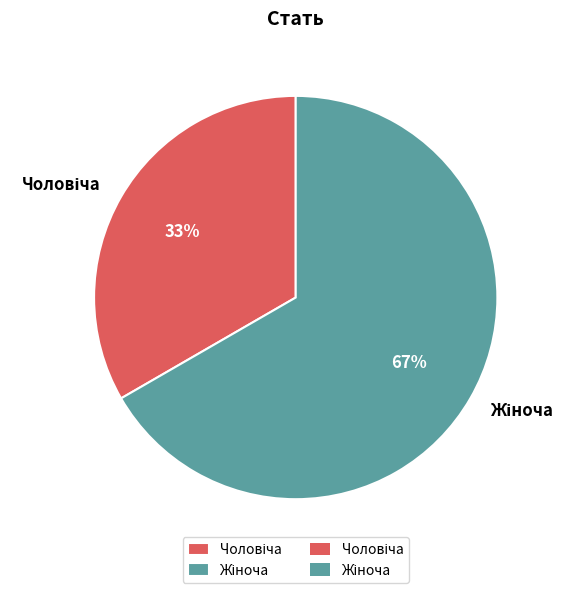

To the nearest percent, what is the average slice percentage?

50%